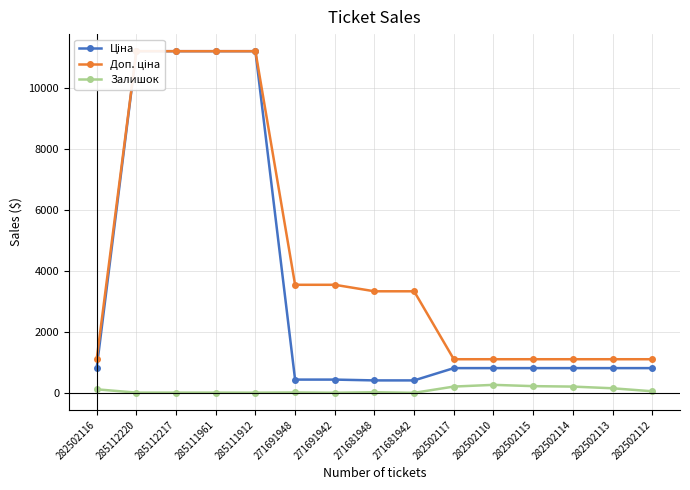

Reading left to right, what are all the values shown in this chart?

Ціна: 818.5	11188.2	11188.2	11188.2	11188.2	443.1	443.1	416.6	416.6	818.5	818.5	818.5	818.5	818.5	818.5
Доп. ціна: 1109.2	11188.2	11188.2	11188.2	11188.2	3545.0	3545.0	3332.5	3332.5	1109.2	1109.2	1109.2	1109.2	1109.2	1109.2
Залишок: 125.0	17.0	17.0	17.0	15.0	22.0	13.0	30.0	10.0	215.0	271.0	229.0	214.0	159.0	61.0